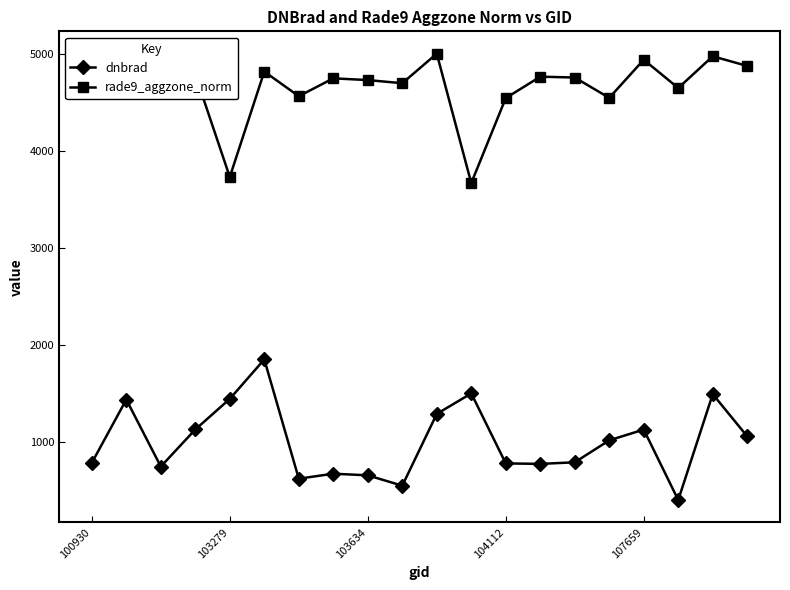

What is the value of the rade9_aggzone_norm point at the 11th from the left?

5001.3